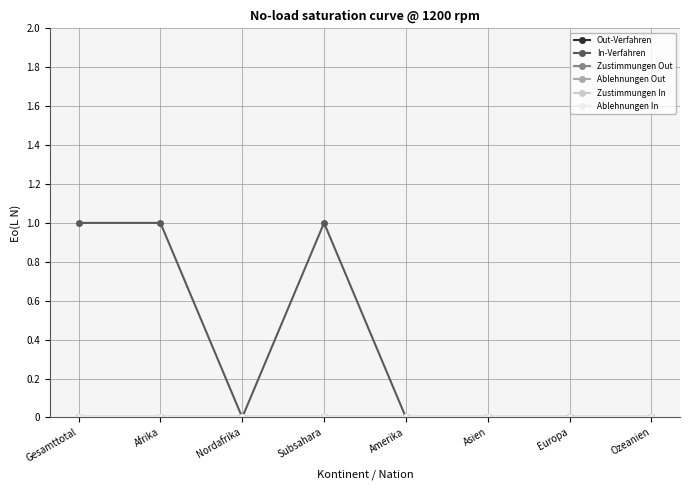

Between Gesamttotal and Ozeanien, which series saw the biggest shift?

In-Verfahren